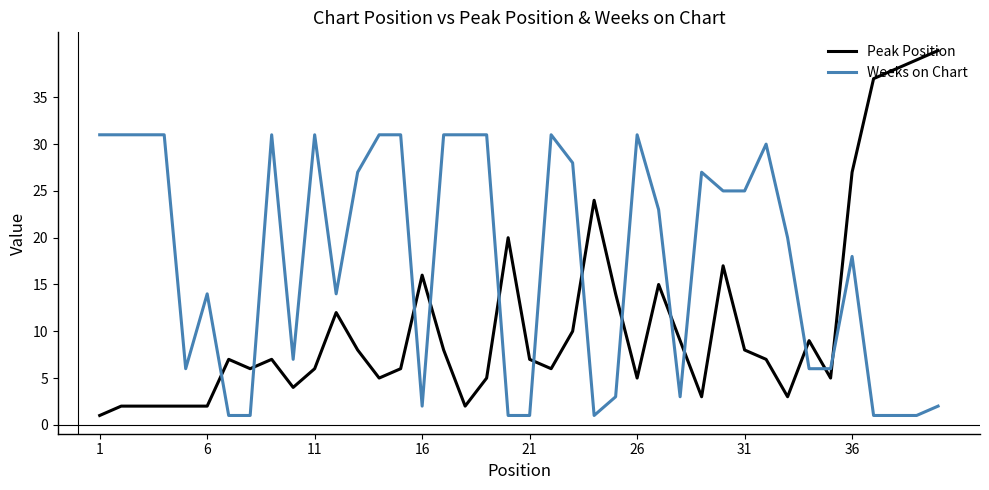

Which series has the widest spread of values?

Peak Position